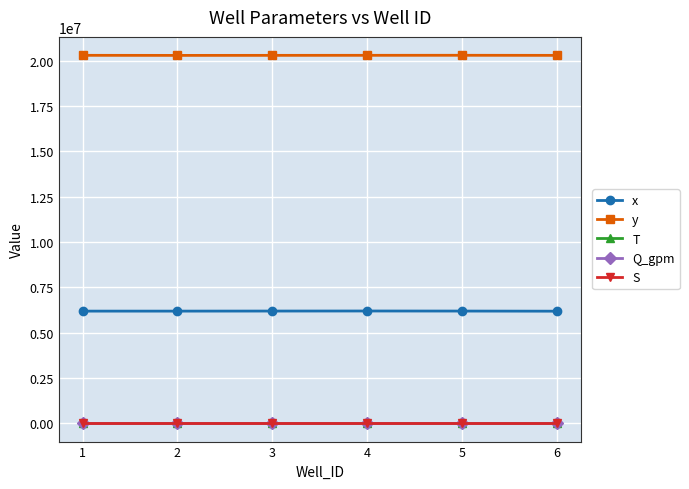

The value of S at 2 is 0.0. True or false?

True